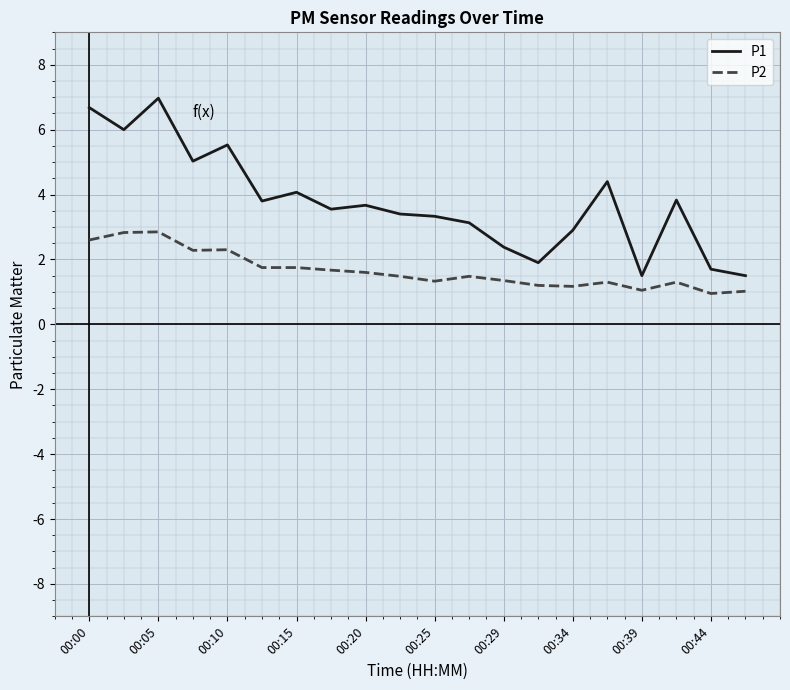

True or false: P1 and P2 intersect in this chart.

False